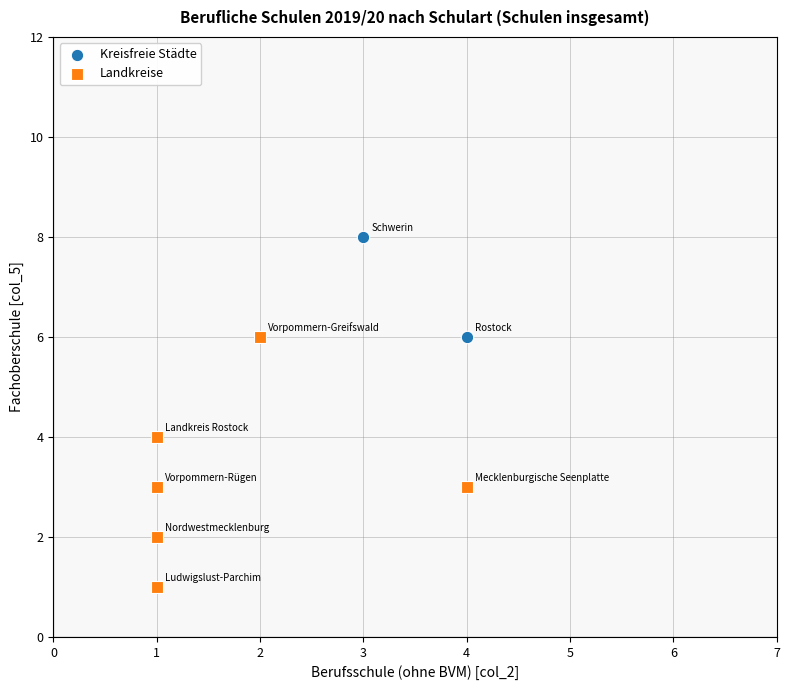

What are all the series names shown in the legend?

Kreisfreie Städte, Landkreise